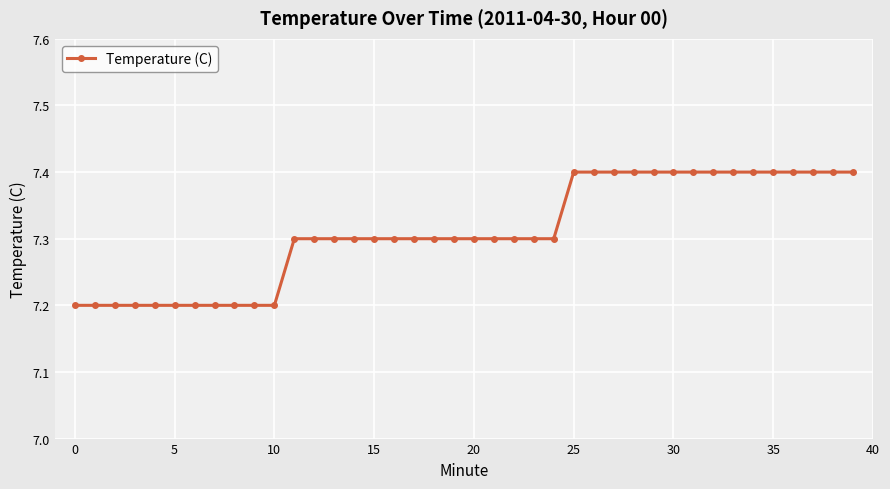

What is the value of the 31st point from the left?

7.4